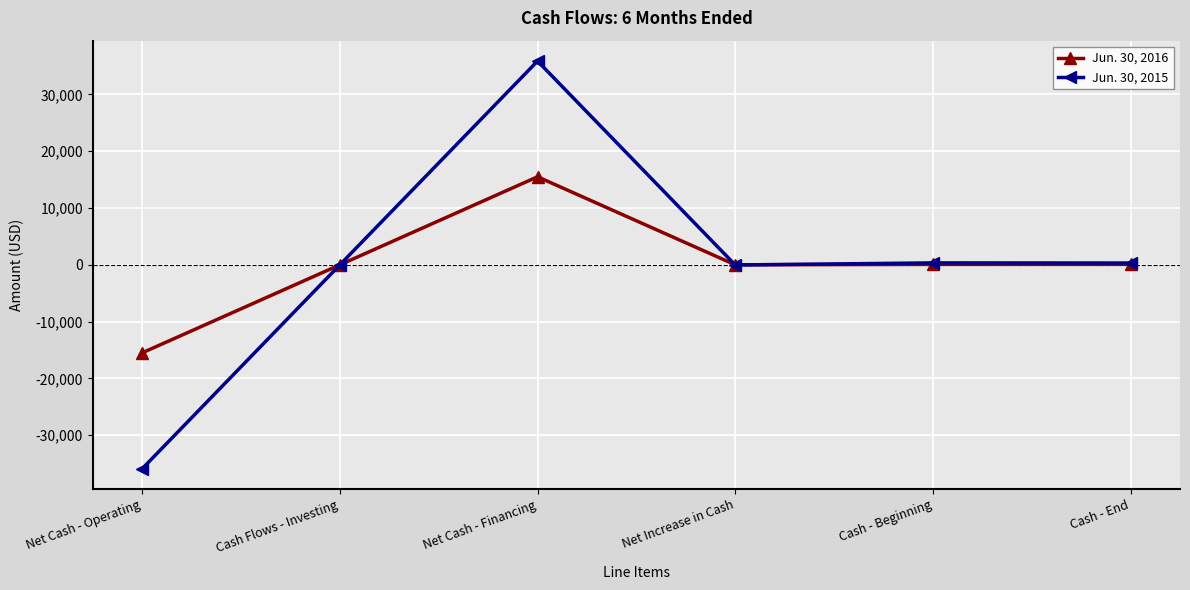

Is the value of Jun. 30, 2016 at Cash - End greater than the value of Jun. 30, 2015 at Net Cash - Financing?

No